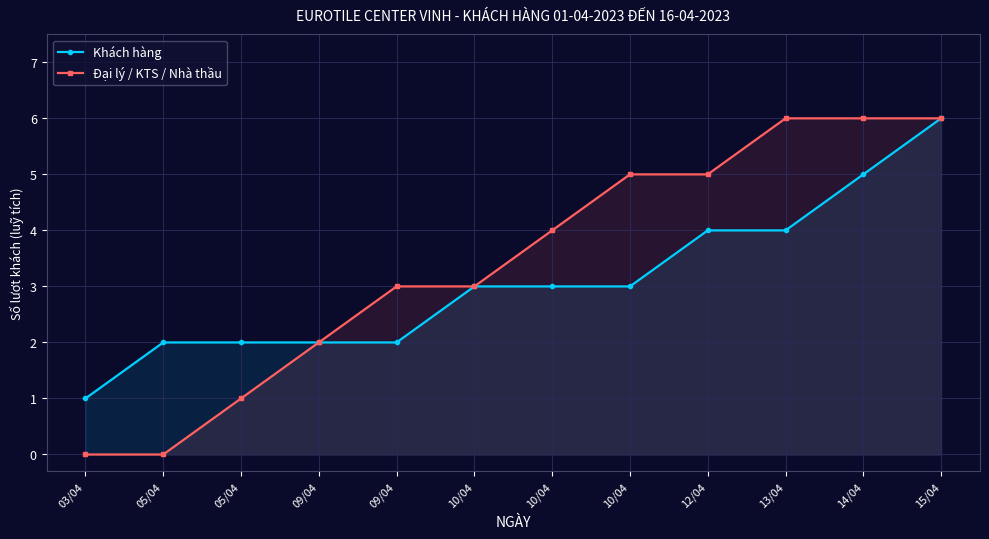

True or false: Đại lý / KTS / Nhà thầu and Khách hàng cross at least once.

False